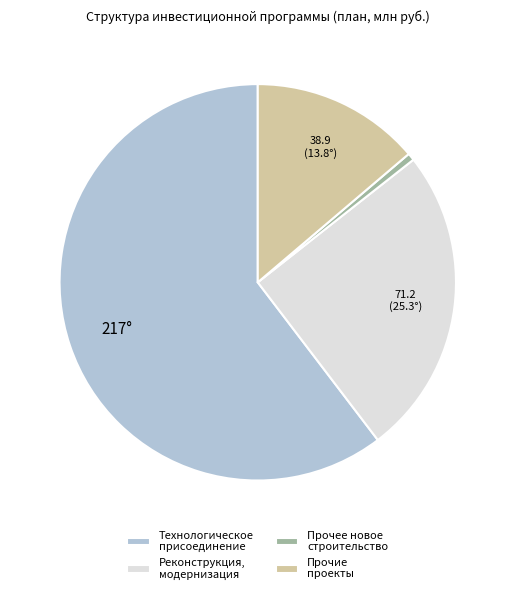

Does Технологическое присоединение account for over 50% of the chart?

Yes